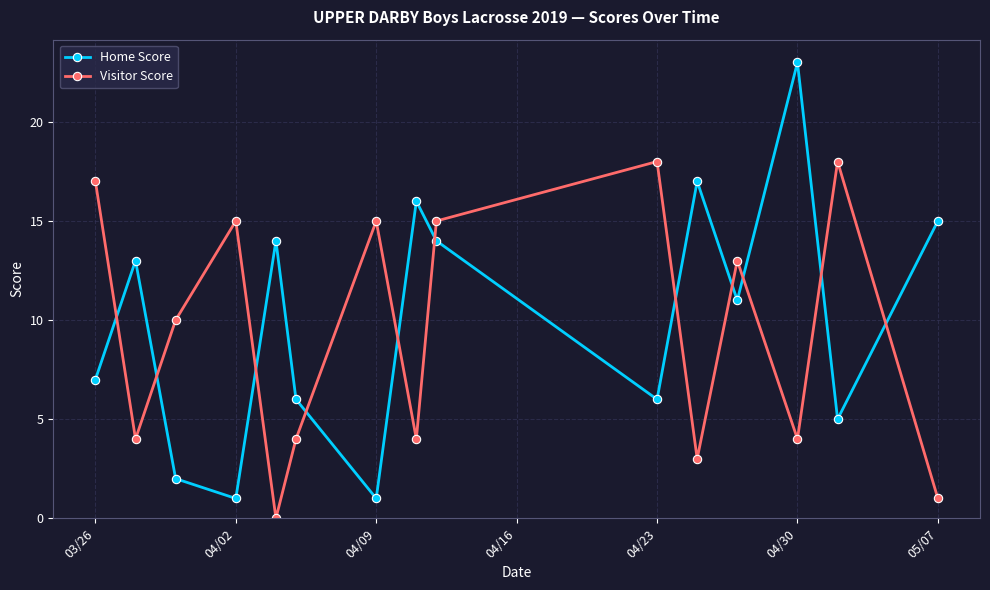

What is the maximum value shown in the chart?

23